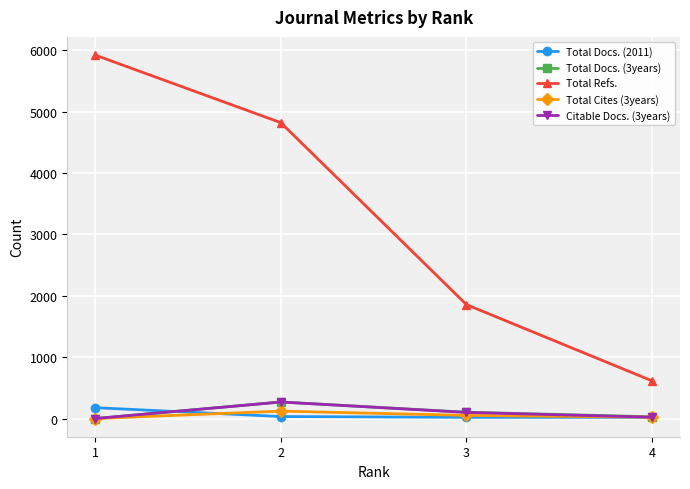

Which series has the largest range (max minus min)?

Total Refs.